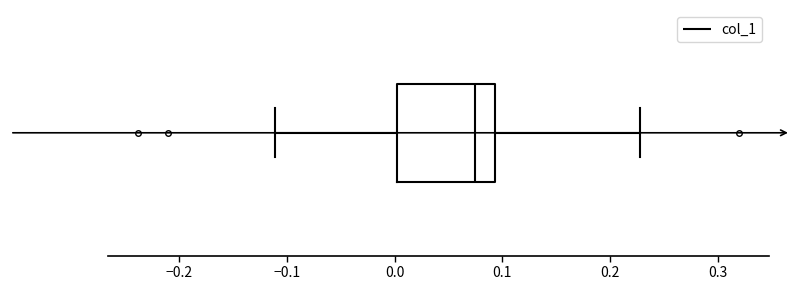

Read this box plot against the x-axis: the position of the median line, the range covered by the box, and the ends of both whiskers. The values are not printed on the chart, so give them approximately, as read against the axis.

median 0.08, box 0.00 to 0.09, whiskers -0.11 to 0.23